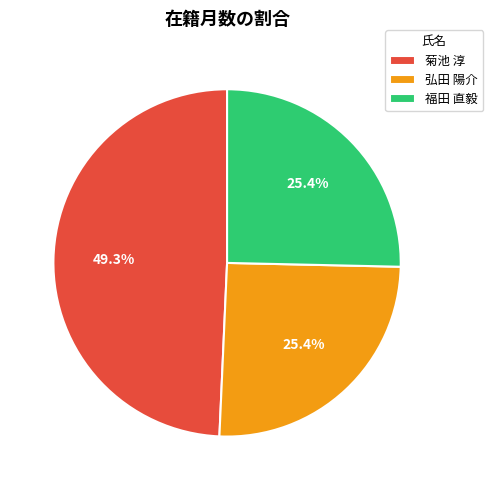

Which slice is the largest?

菊池 淳